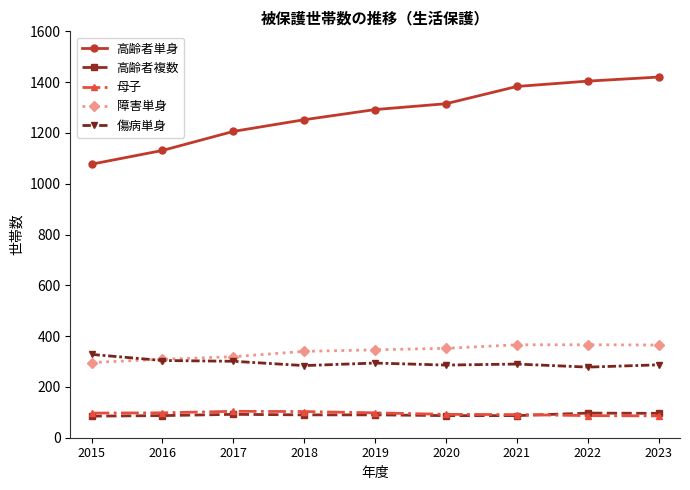

True or false: 高齢者単身 and 傷病単身 cross at least once.

False